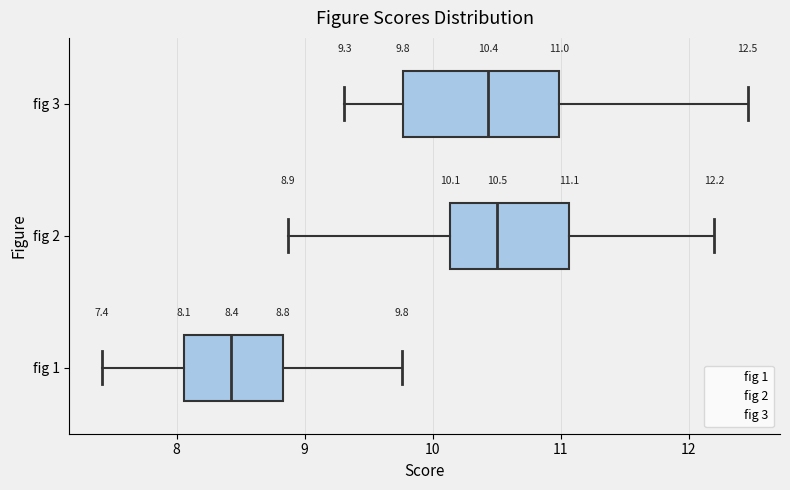

Comparing the boxes themselves (not the whiskers), which one is the widest?

fig 3